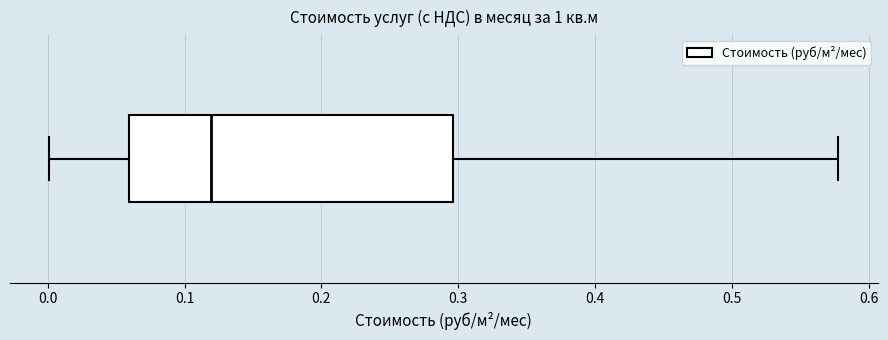

Transcribe this box plot: give where the median line is, the range the box spans, and where the two whiskers end, as read against the x-axis. The values are not printed on the chart, so give them approximately, as read against the axis.

median 0.12, box 0.06 to 0.30, whiskers 0.00 to 0.58